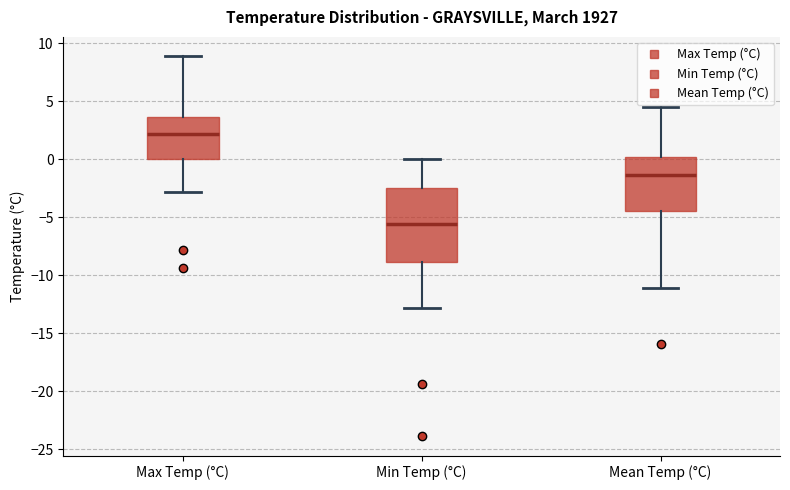

Which box is the tallest, from its lower edge to its upper edge?

Min Temp (°C)